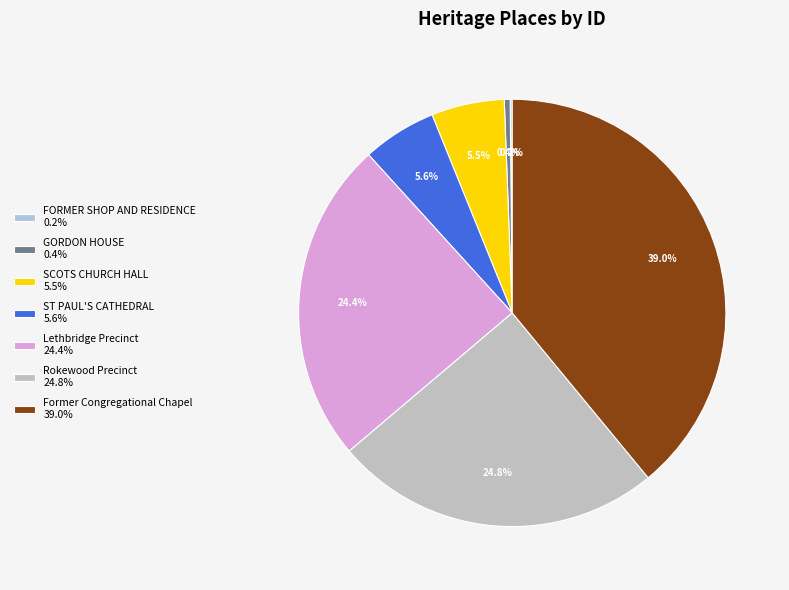

How many slices are in this pie chart?

7